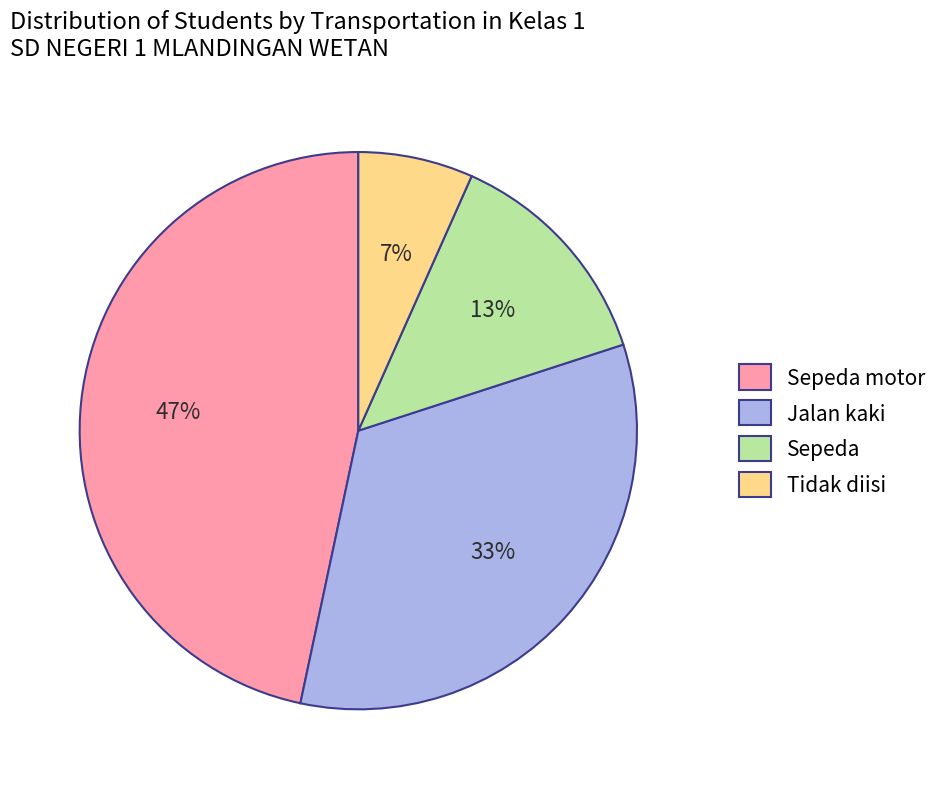

To the nearest percent, what percentage of the pie is Jalan kaki?

33%